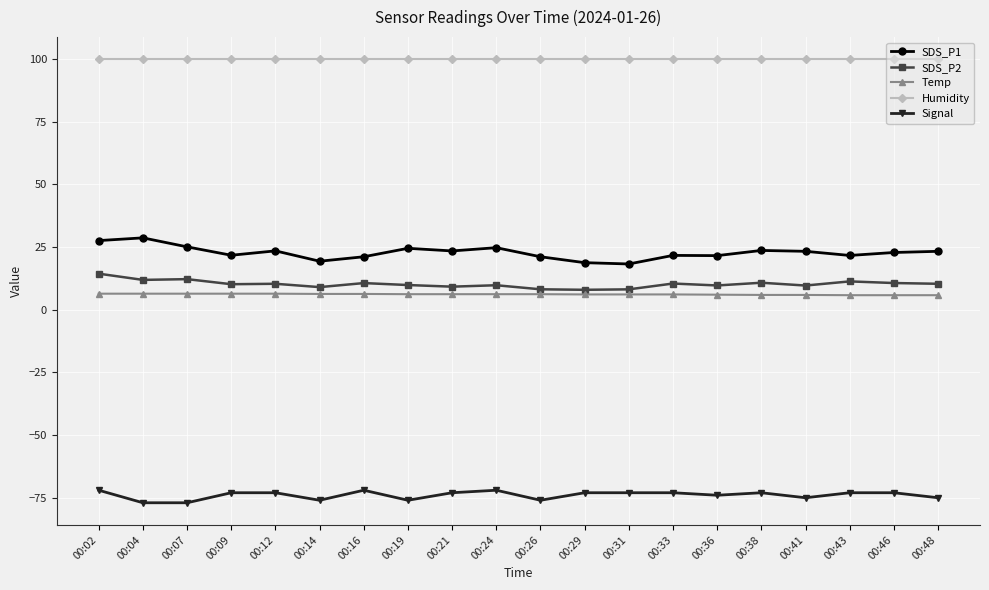

How many lines are shown in the chart?

5